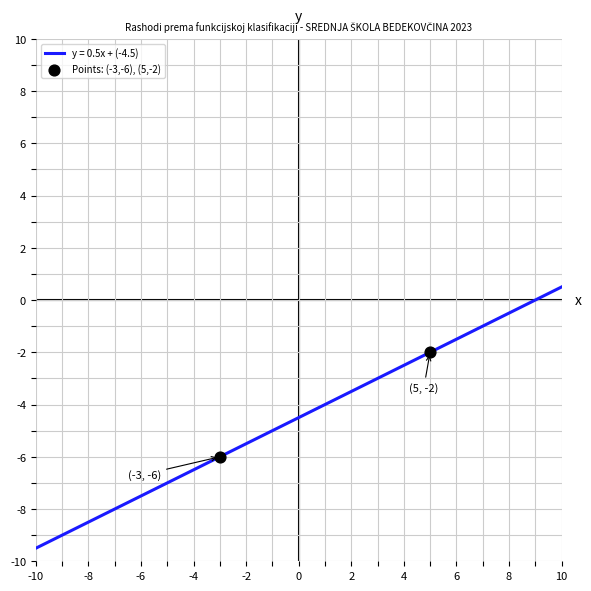

What is the range of Y values (max minus min)?

4